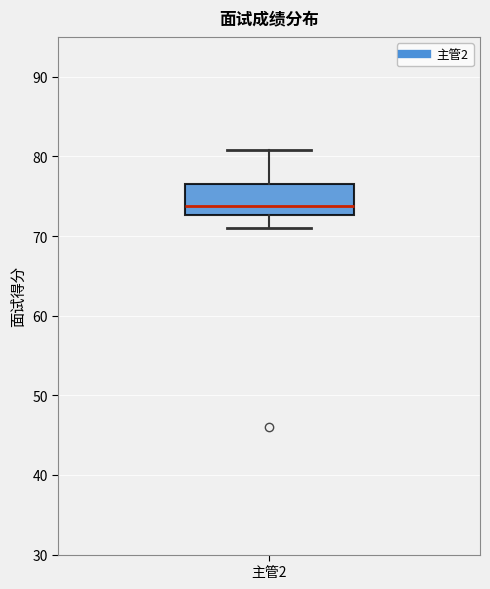

Transcribe this box plot: give where the median line is, the range the box spans, and where the two whiskers end, as read against the y-axis. The values are not printed on the chart, so give them approximately, as read against the axis.

median 74, box 73 to 77, whiskers 71 to 81